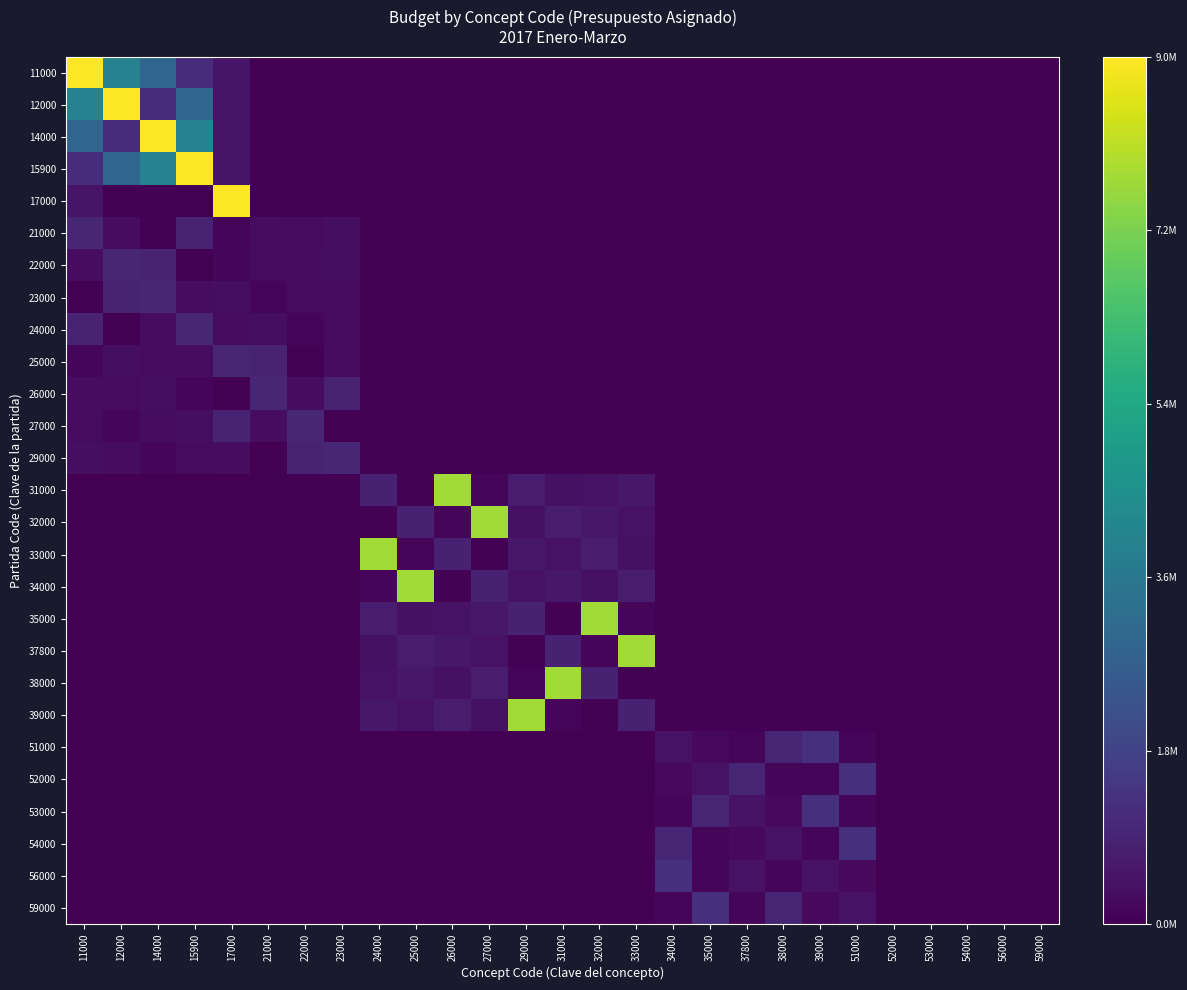

Rank the series at 59000 from lowest to highest value.

11000, 12000, 14000, 15900, 17000, 21000, 22000, 23000, 24000, 25000, 26000, 27000, 29000, 31000, 32000, 33000, 34000, 35000, 37800, 38000, 39000, 51000, 52000, 53000, 54000, 56000, 59000